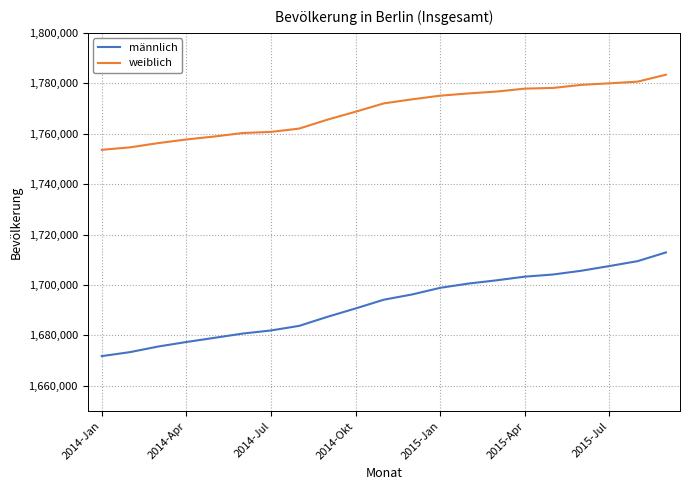

Which series has the largest range (max minus min)?

männlich